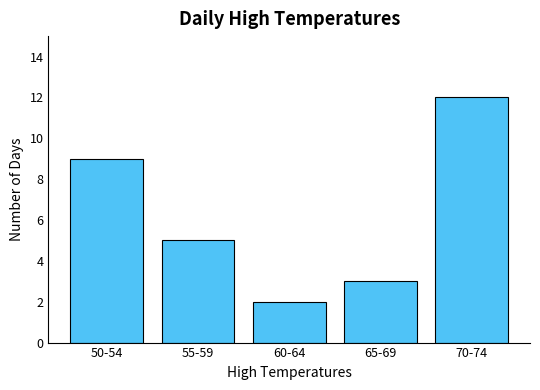

Reading left to right, list all the values displayed in this chart.

50-54=9	55-59=5	60-64=2	65-69=3	70-74=12